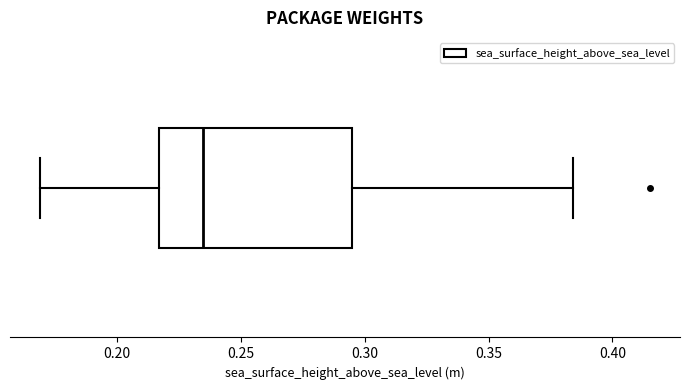

Transcribe this box plot: give where the median line is, the range the box spans, and where the two whiskers end, as read against the x-axis. The values are not printed on the chart, so give them approximately, as read against the axis.

median 0.235, box 0.215 to 0.295, whiskers 0.170 to 0.385